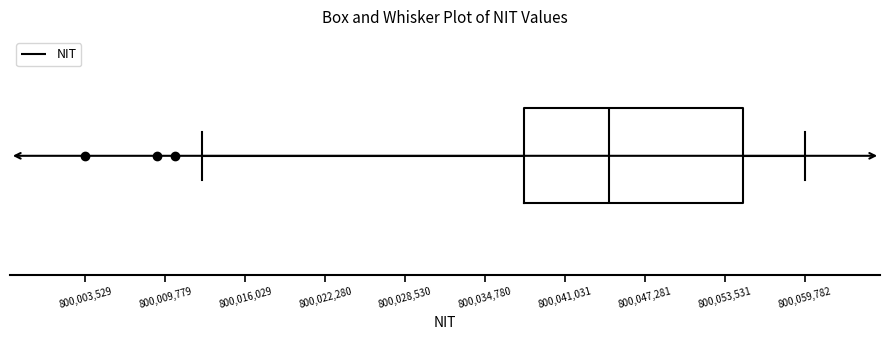

Where does the left whisker of the box end on the x-axis? The values are not printed on the chart, so give them approximately, as read against the axis.

800013000